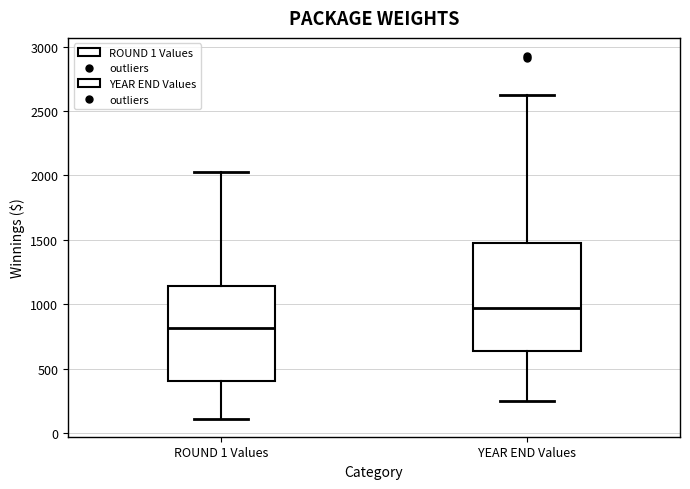

Reading left to right, read every box against the y-axis: the position of its median line, the range the box covers, and the ends of its whiskers. The values are not printed on the chart, so give them approximately, as read against the axis.

ROUND 1 Values: median 800, box 400 to 1150, whiskers 100 to 2050
YEAR END Values: median 950, box 650 to 1500, whiskers 250 to 2650